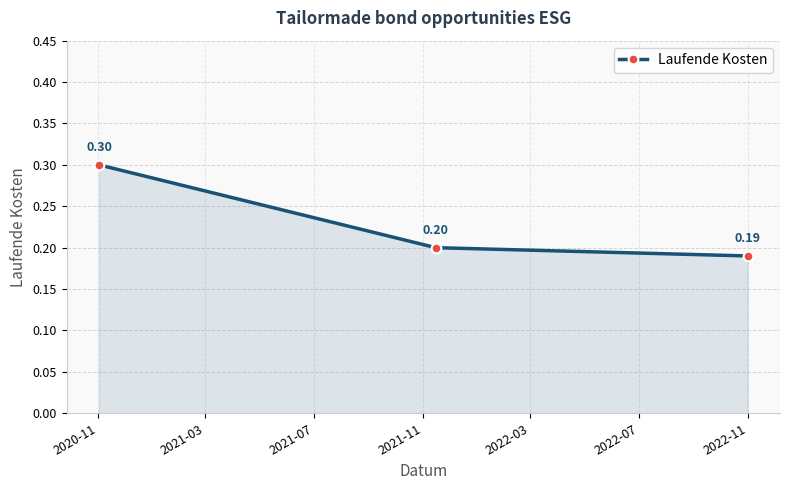

What is the sum of all values?

0.7